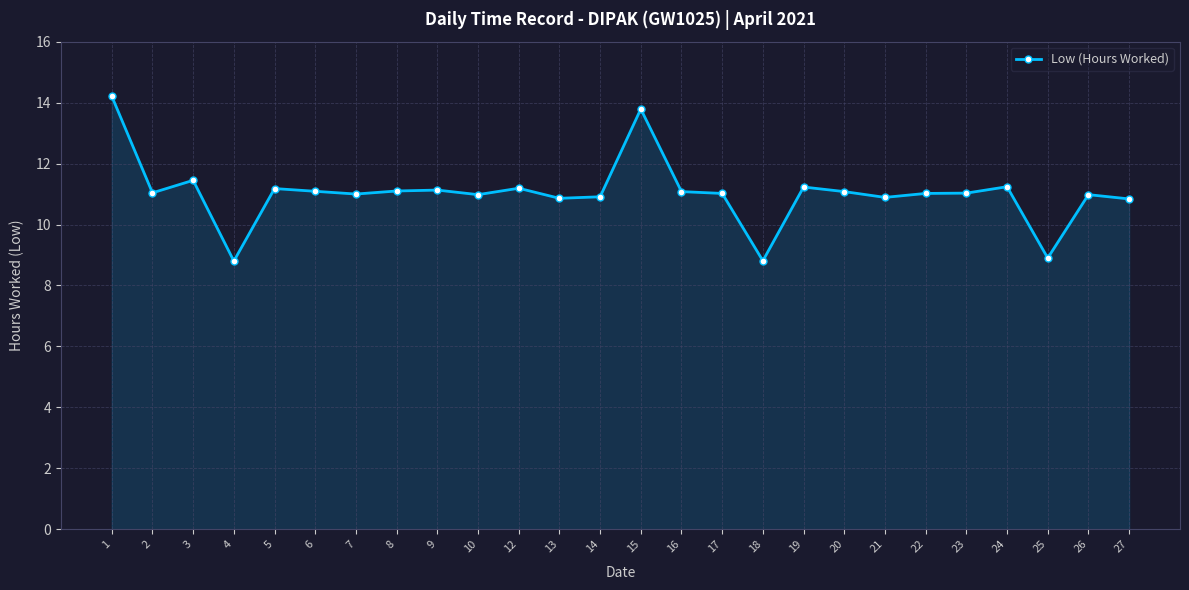

Does the chart have visible grid lines?

Yes